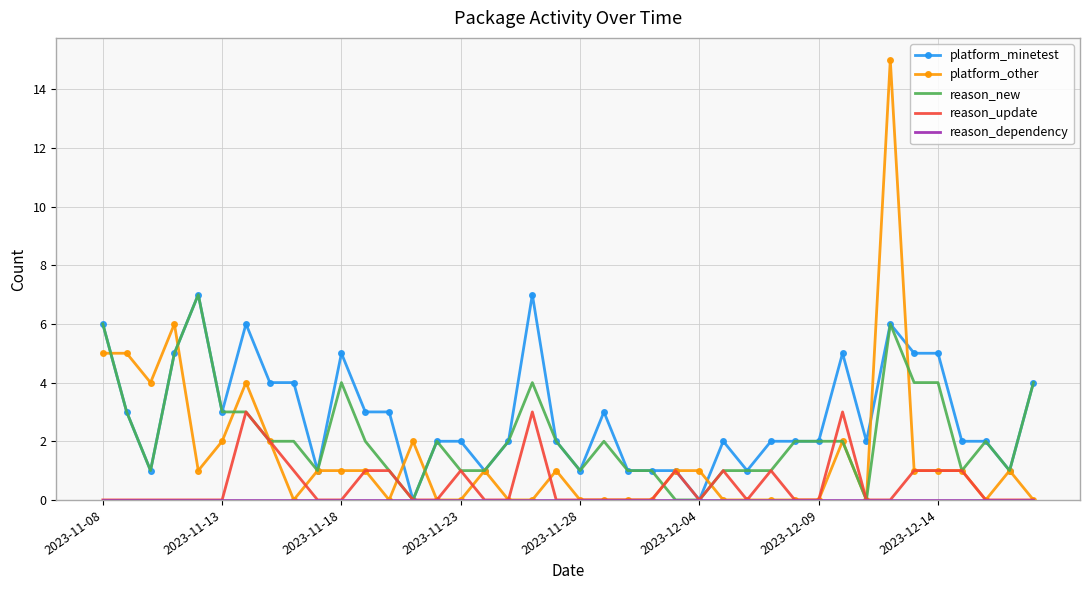

Which series has the largest range (max minus min)?

platform_other